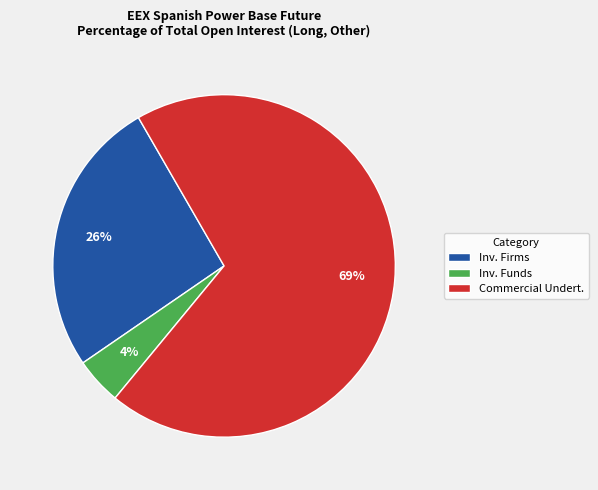

Does Inv. Firms account for over 50% of the chart?

No